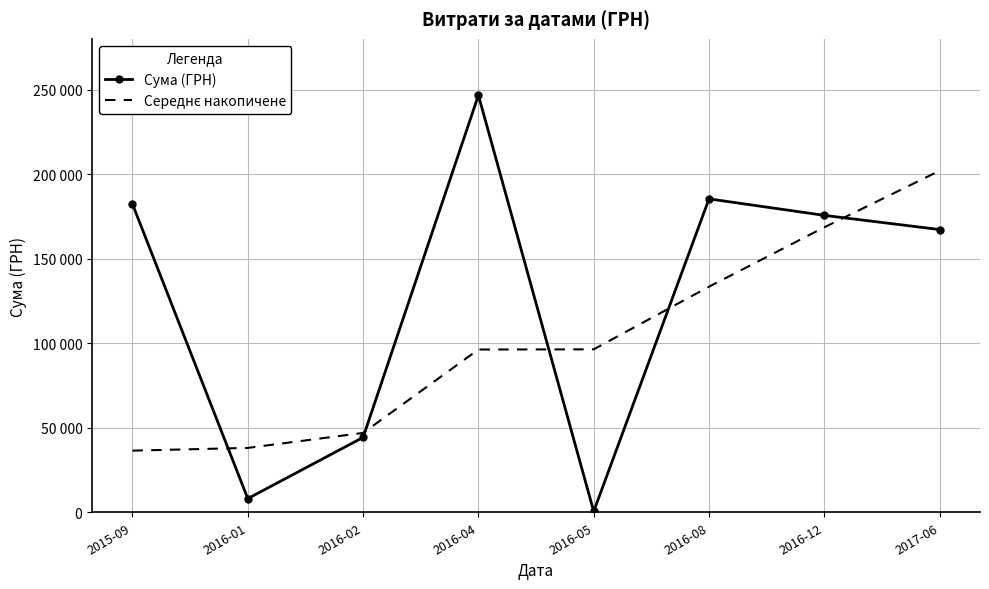

What is the difference between the maximum and second lowest values in the Сума (ГРН) series?

238547.7